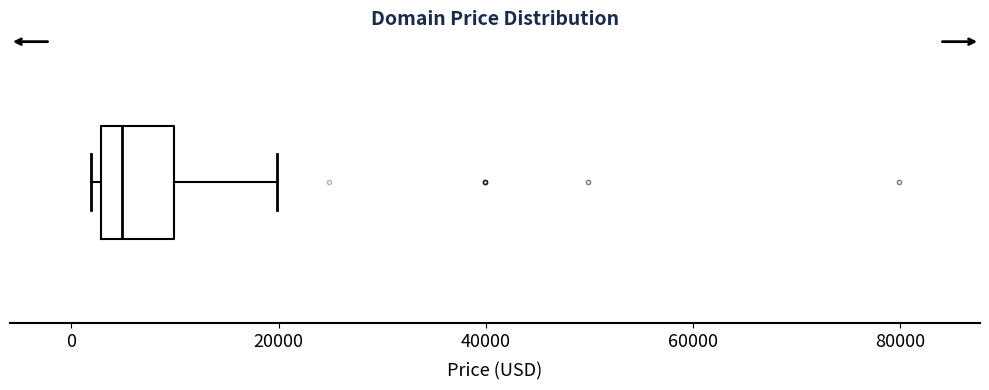

Where is the right edge of the box on the x-axis? The values are not printed on the chart, so give them approximately, as read against the axis.

10000